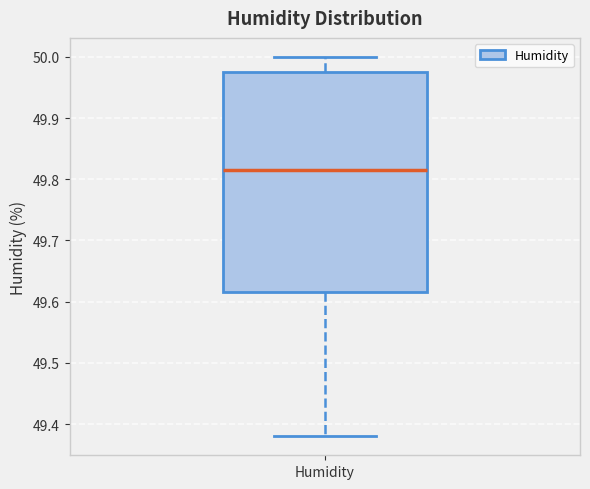

Transcribe this box plot: give where the median line is, the range the box spans, and where the two whiskers end, as read against the y-axis. The values are not printed on the chart, so give them approximately, as read against the axis.

median 49.82, box 49.62 to 49.98, whiskers 49.38 to 50.00